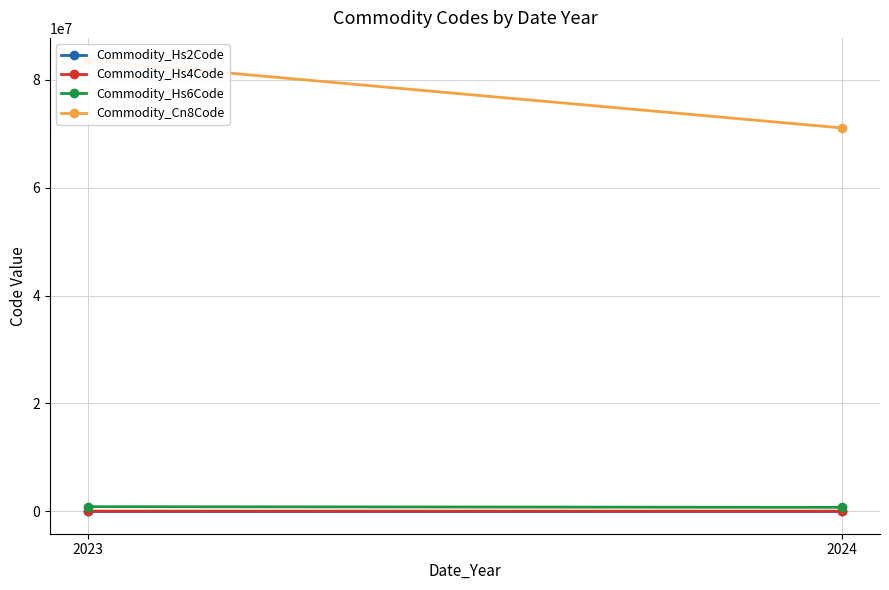

Between 2024 and 2023, which is larger?

2024